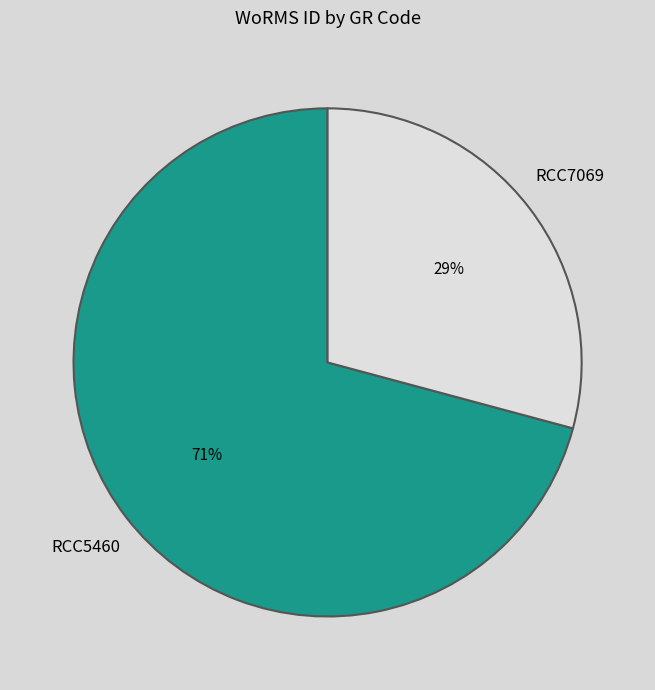

Is there a majority slice in this chart?

Yes